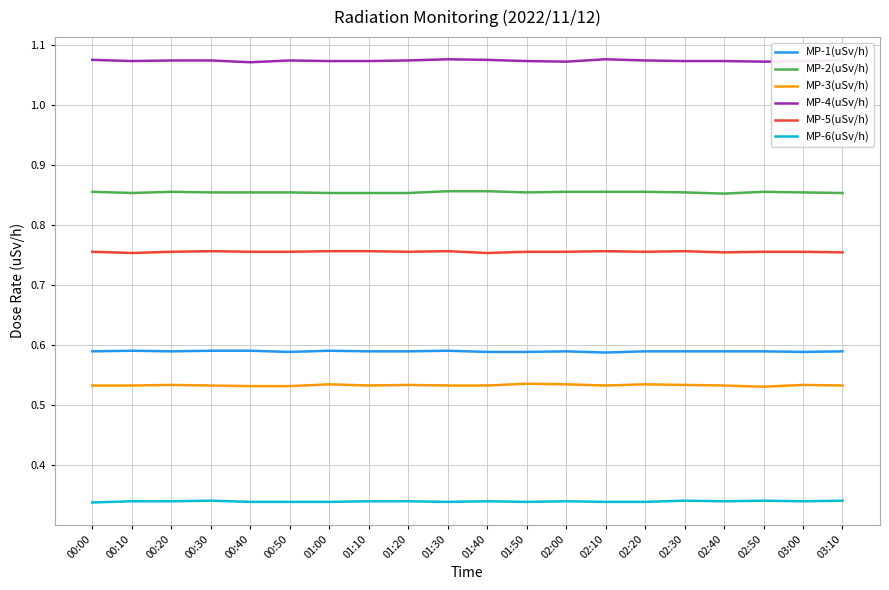

List the series in order of their peak value, lowest first.

MP-6(uSv/h), MP-3(uSv/h), MP-1(uSv/h), MP-5(uSv/h), MP-2(uSv/h), MP-4(uSv/h)